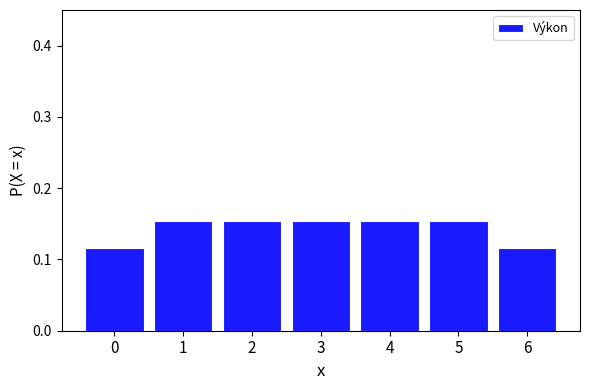

What is the sum of the values at 0 and 1?

0.3